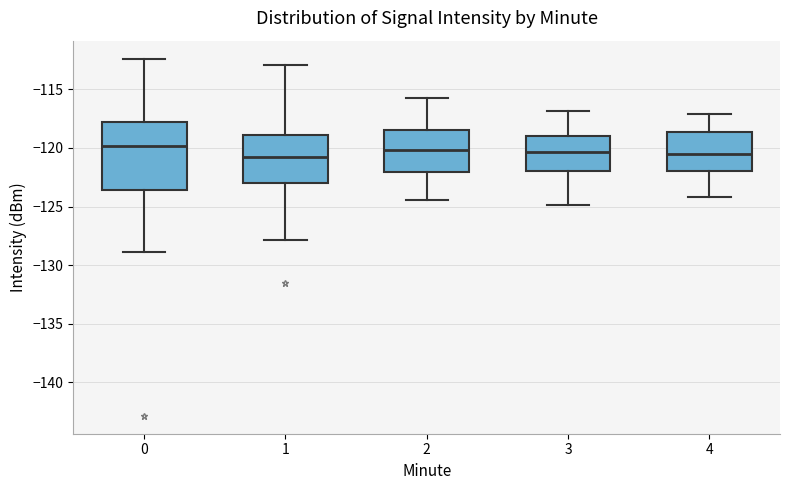

Reading left to right, read every box against the y-axis: the position of its median line, the range the box covers, and the ends of its whiskers. The values are not printed on the chart, so give them approximately, as read against the axis.

0: median -120.0, box -123.5 to -117.5, whiskers -129.0 to -112.5
1: median -121.0, box -123.0 to -119.0, whiskers -128.0 to -113.0
2: median -120.0, box -122.0 to -118.5, whiskers -124.5 to -115.5
3: median -120.5, box -122.0 to -119.0, whiskers -125.0 to -117.0
4: median -120.5, box -122.0 to -118.5, whiskers -124.0 to -117.0